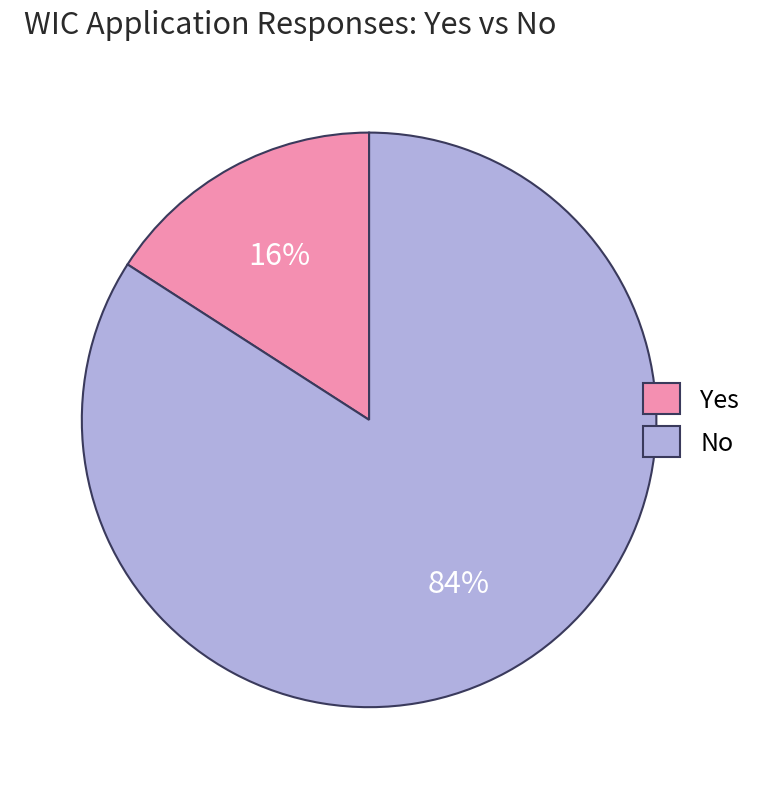

Which has a higher value, No or Yes?

No